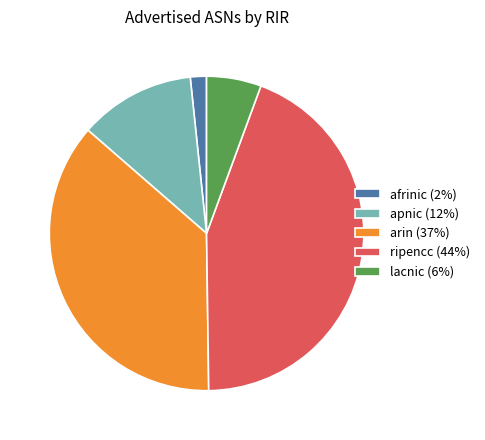

Does lacnic account for over 50% of the chart?

No